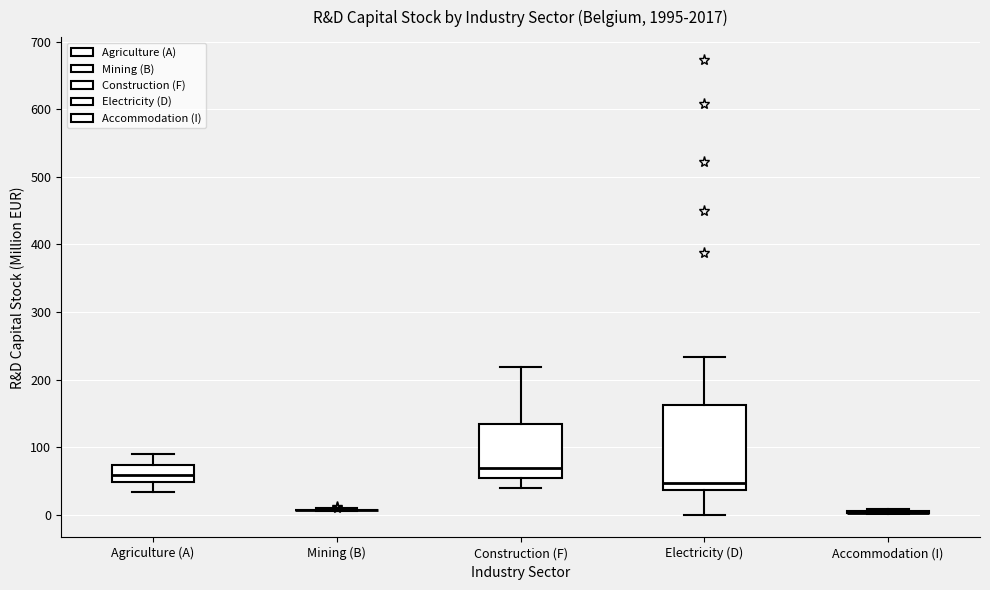

Comparing the boxes themselves (not the whiskers), which one is the tallest?

Electricity (D)